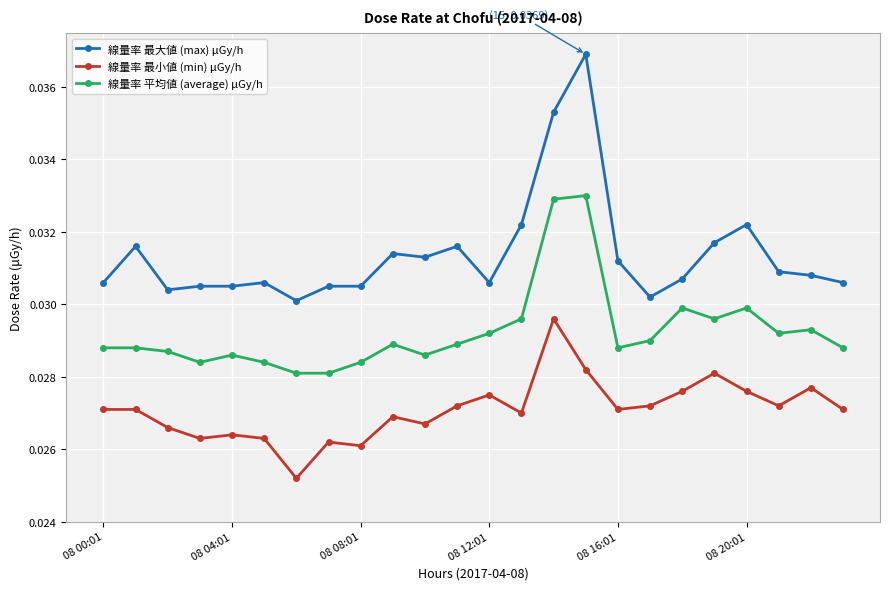

True or false: 線量率 最小値 (min) μGy/h and 線量率 平均値 (average) μGy/h cross at least once.

False